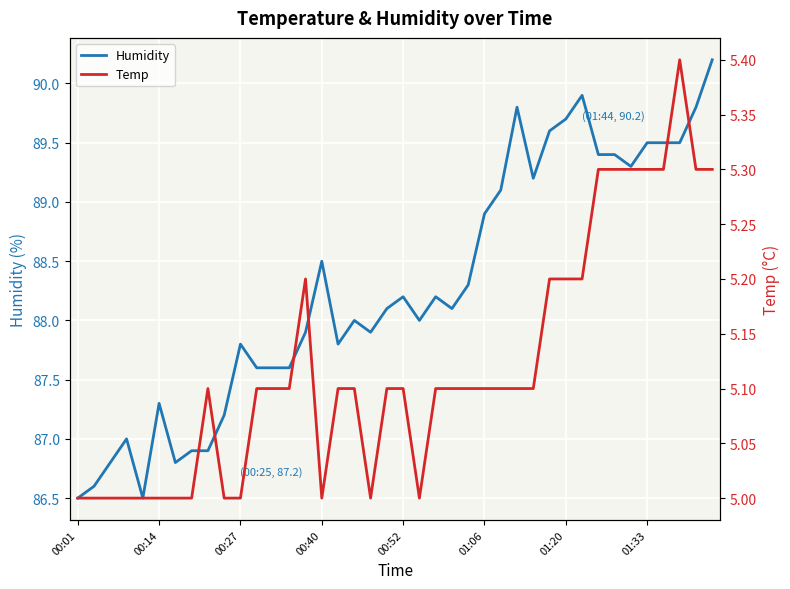

At which category does Temp reach its first local peak?

8